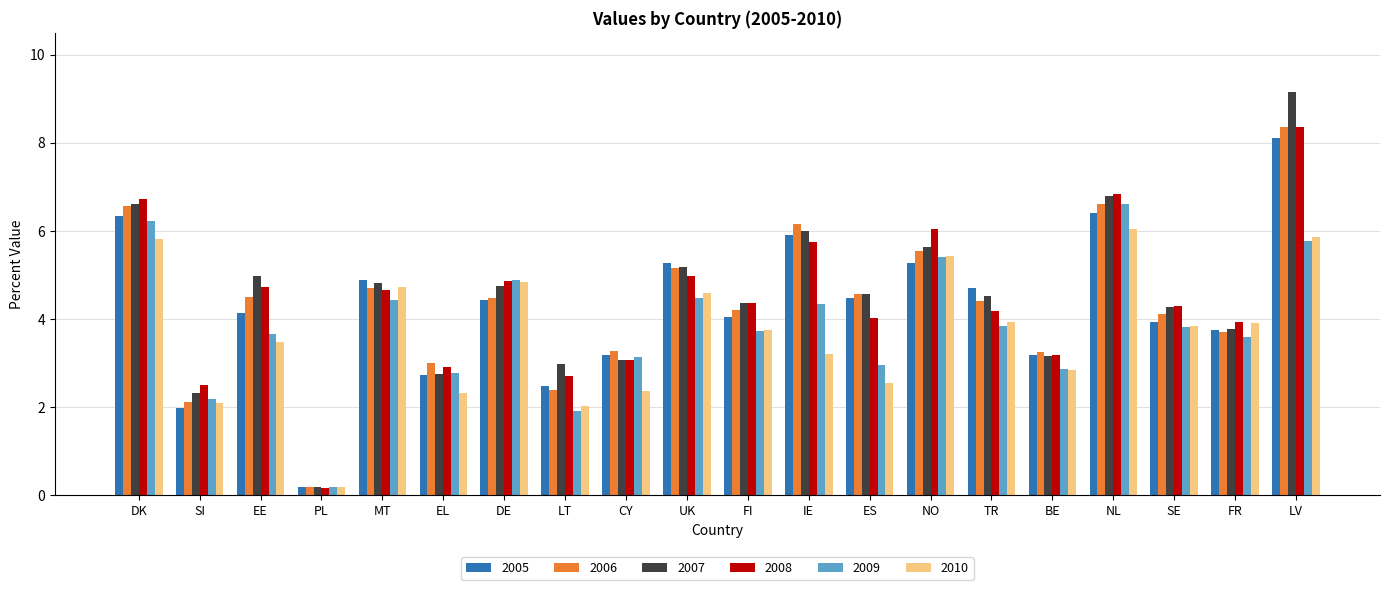

What is the difference between the 2005 values at PL and EL?

2.6